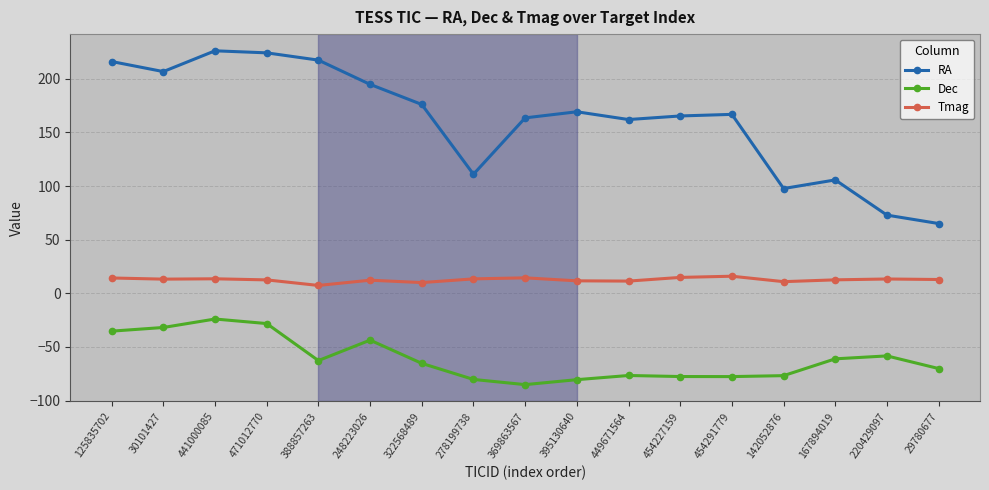

What is the label of the 2nd point from the left?

30101427